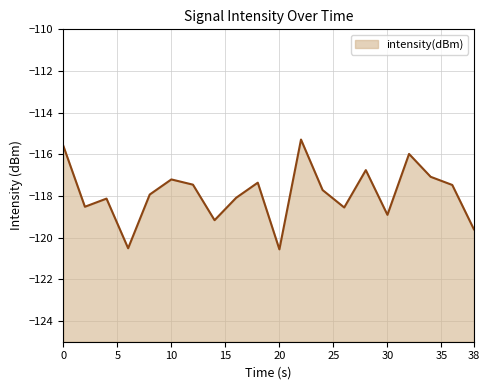

List the labels in order of value, largest first.

22, 0, 32, 28, 34, 10, 18, 12, 36, 24, 8, 16, 4, 2, 26, 30, 14, 38, 6, 20